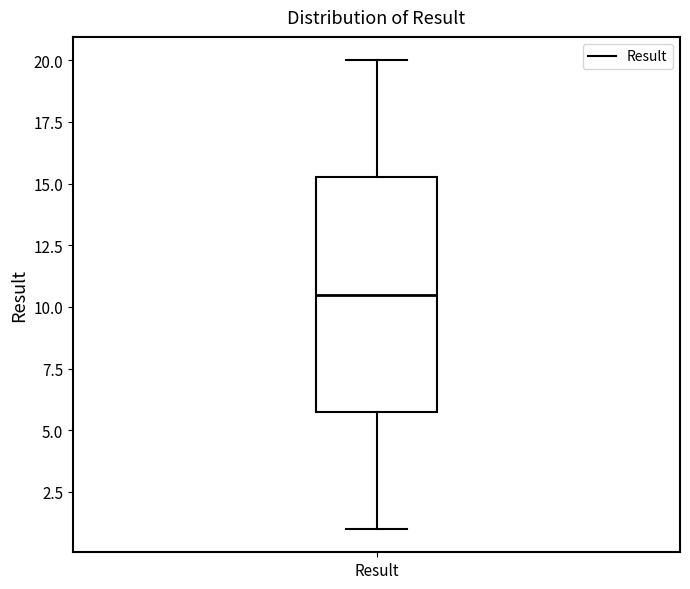

Transcribe this box plot: give where the median line is, the range the box spans, and where the two whiskers end, as read against the y-axis. The values are not printed on the chart, so give them approximately, as read against the axis.

median 10.5, box 6.0 to 15.5, whiskers 1.0 to 20.0